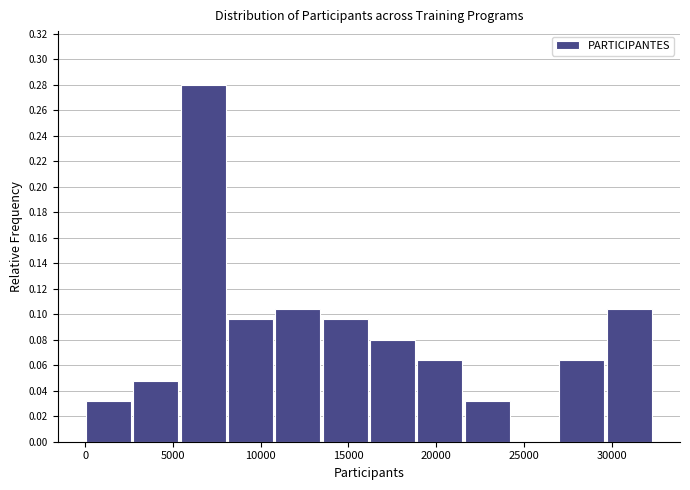

How tall is the bar that spans 19000 to 21500 on the x-axis? Neither the bar edges nor the heights are printed on the chart, so give them approximately, as read against the axes.

0.064